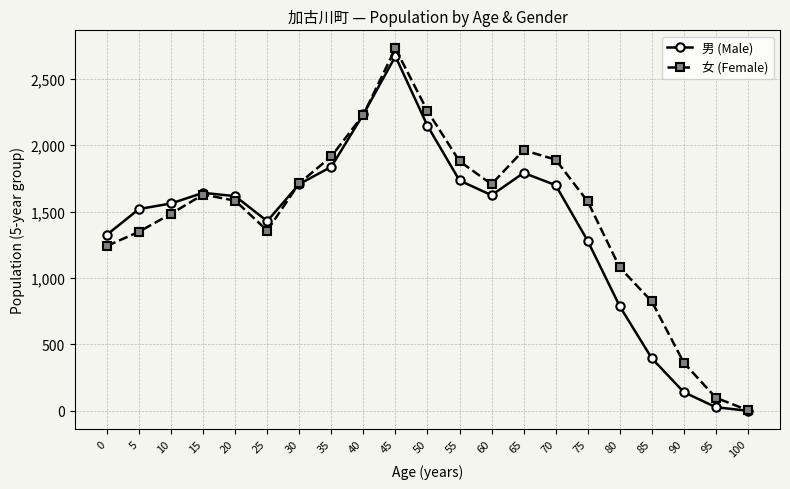

True or false: 女 (Female) has more than 1 interior local peaks.

True